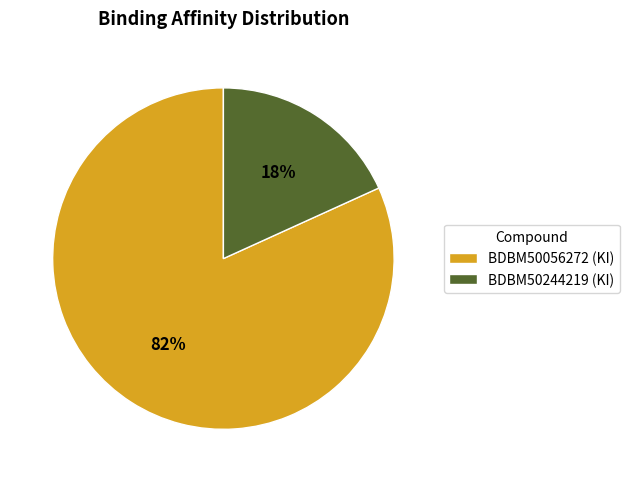

Is it true that BDBM50244219 is 18% of the pie?

True